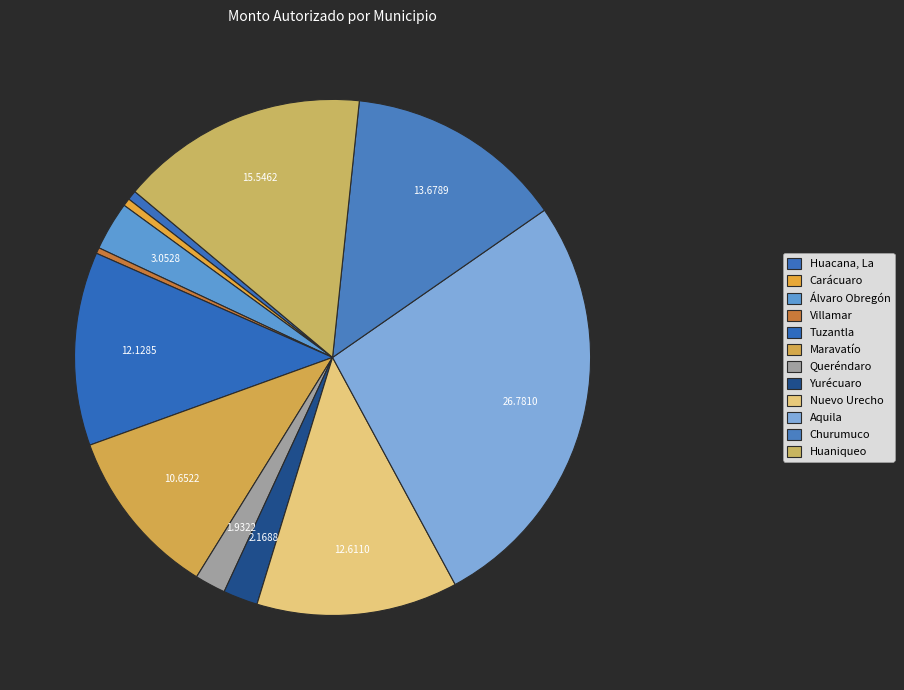

The Huaniqueo slice represents 7% of the pie. True or false?

False